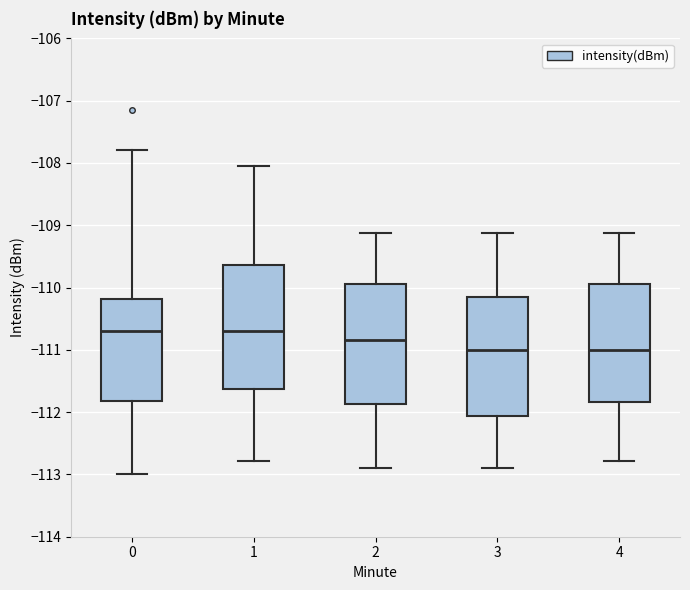

Reading left to right, read every box against the y-axis: the position of its median line, the range the box covers, and the ends of its whiskers. The values are not printed on the chart, so give them approximately, as read against the axis.

0: median -110.7, box -111.8 to -110.2, whiskers -113.0 to -107.8
1: median -110.7, box -111.6 to -109.6, whiskers -112.8 to -108.1
2: median -110.8, box -111.9 to -109.9, whiskers -112.9 to -109.1
3: median -111.0, box -112.1 to -110.1, whiskers -112.9 to -109.1
4: median -111.0, box -111.8 to -109.9, whiskers -112.8 to -109.1